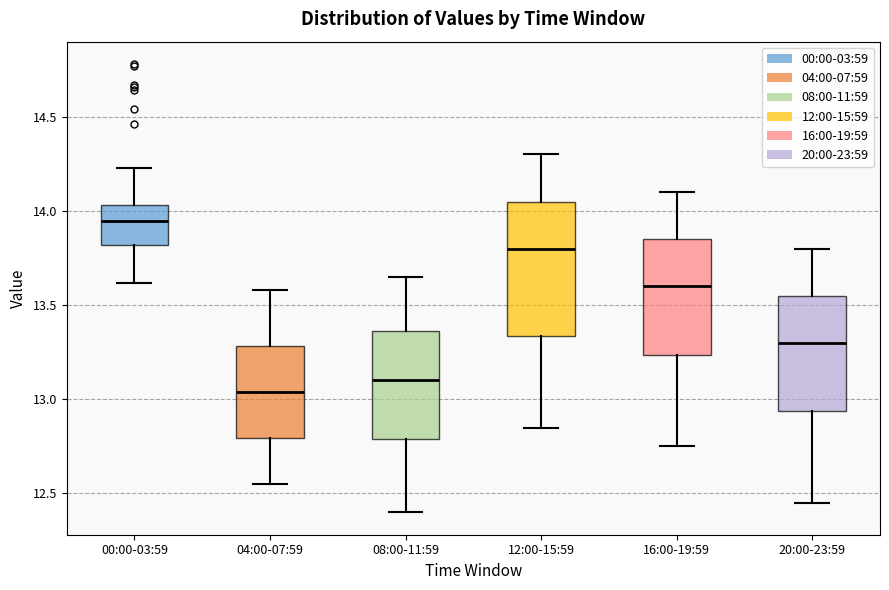

Reading left to right, read every box against the y-axis: the position of its median line, the range the box covers, and the ends of its whiskers. The values are not printed on the chart, so give them approximately, as read against the axis.

00:00-03:59: median 13.95, box 13.80 to 14.05, whiskers 13.60 to 14.25
04:00-07:59: median 13.05, box 12.80 to 13.30, whiskers 12.55 to 13.60
08:00-11:59: median 13.10, box 12.80 to 13.35, whiskers 12.40 to 13.65
12:00-15:59: median 13.80, box 13.35 to 14.05, whiskers 12.85 to 14.30
16:00-19:59: median 13.60, box 13.25 to 13.85, whiskers 12.75 to 14.10
20:00-23:59: median 13.30, box 12.95 to 13.55, whiskers 12.45 to 13.80